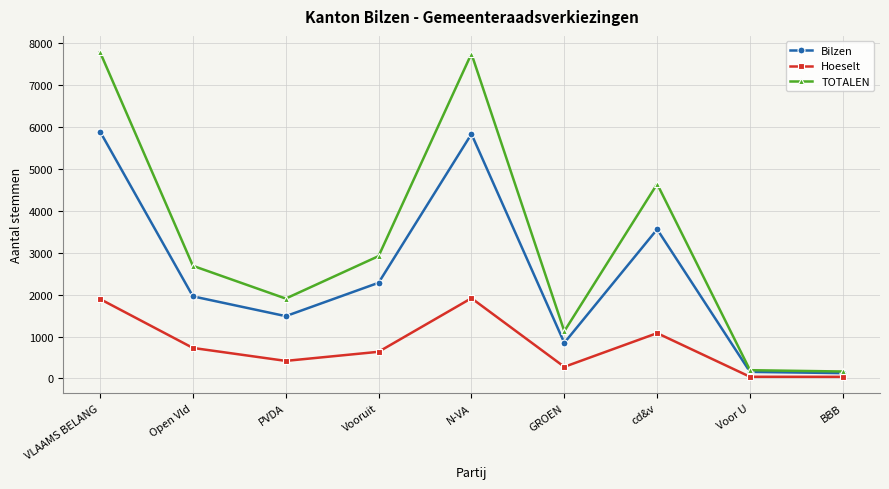

At which category does Bilzen reach its first local valley?

PVDA